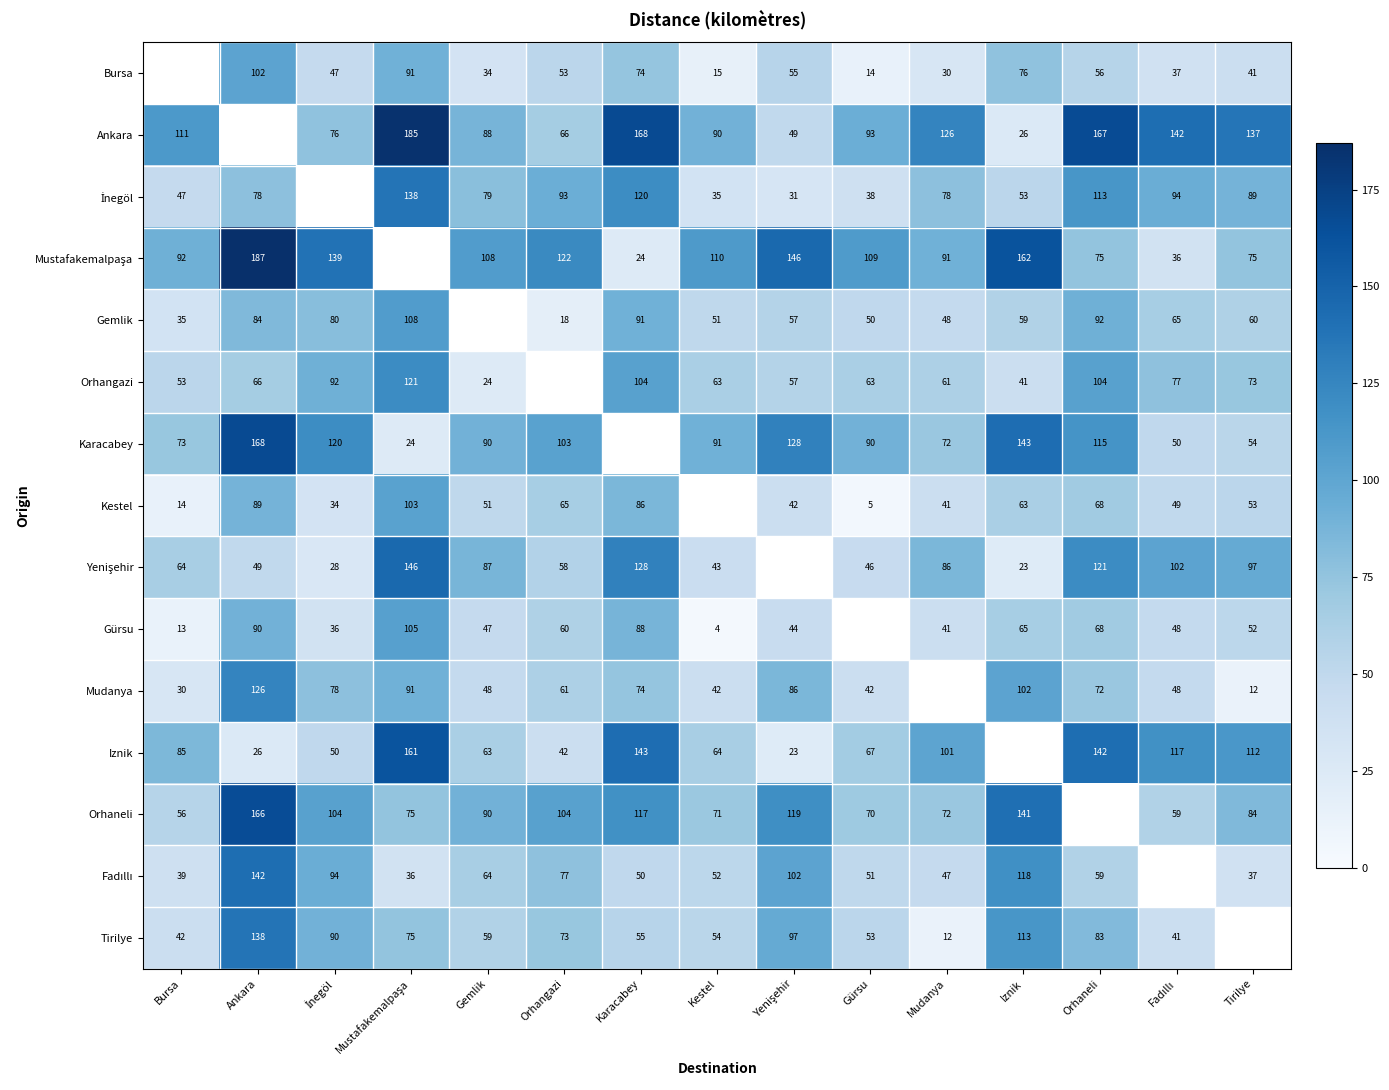

True or false: Orhaneli has a value of 70 at Gürsu.

True